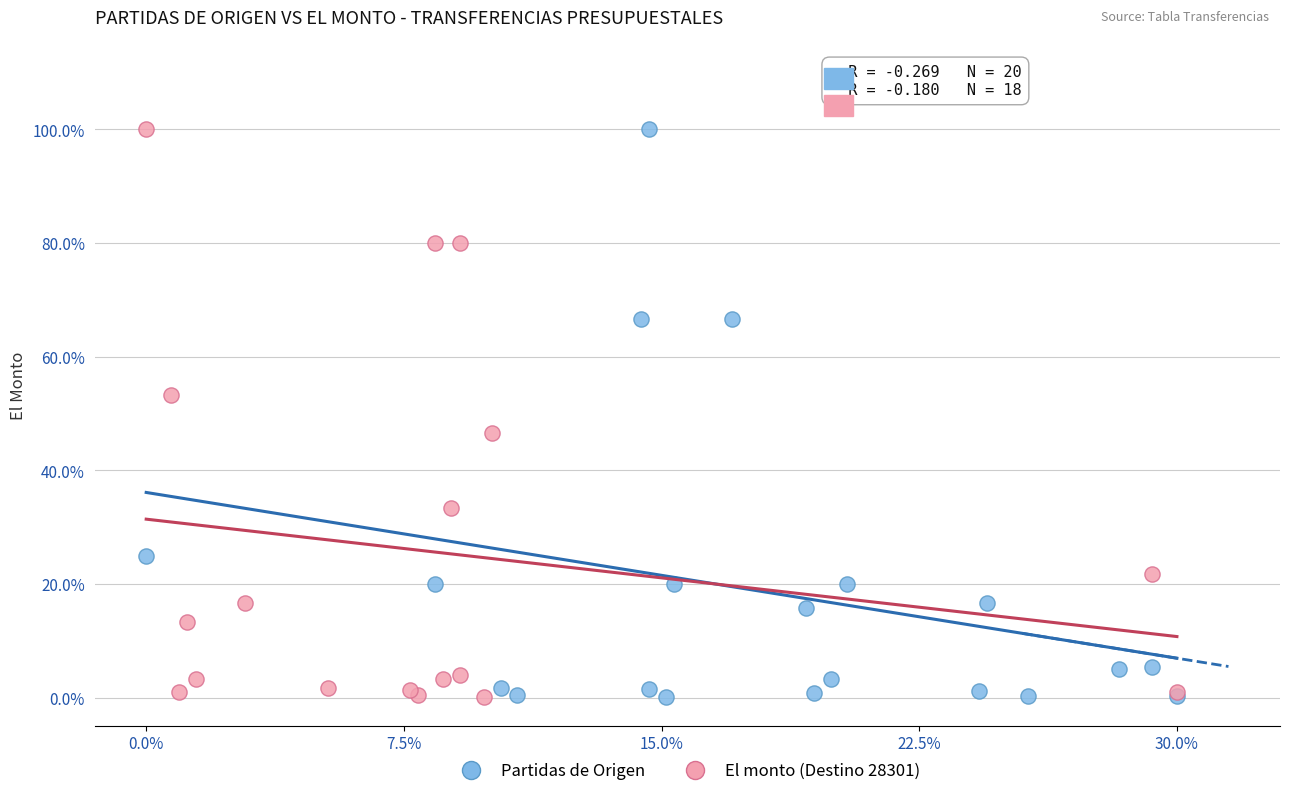

What are all the series names shown in the legend?

Partidas de Origen, El monto (Destino 28301)